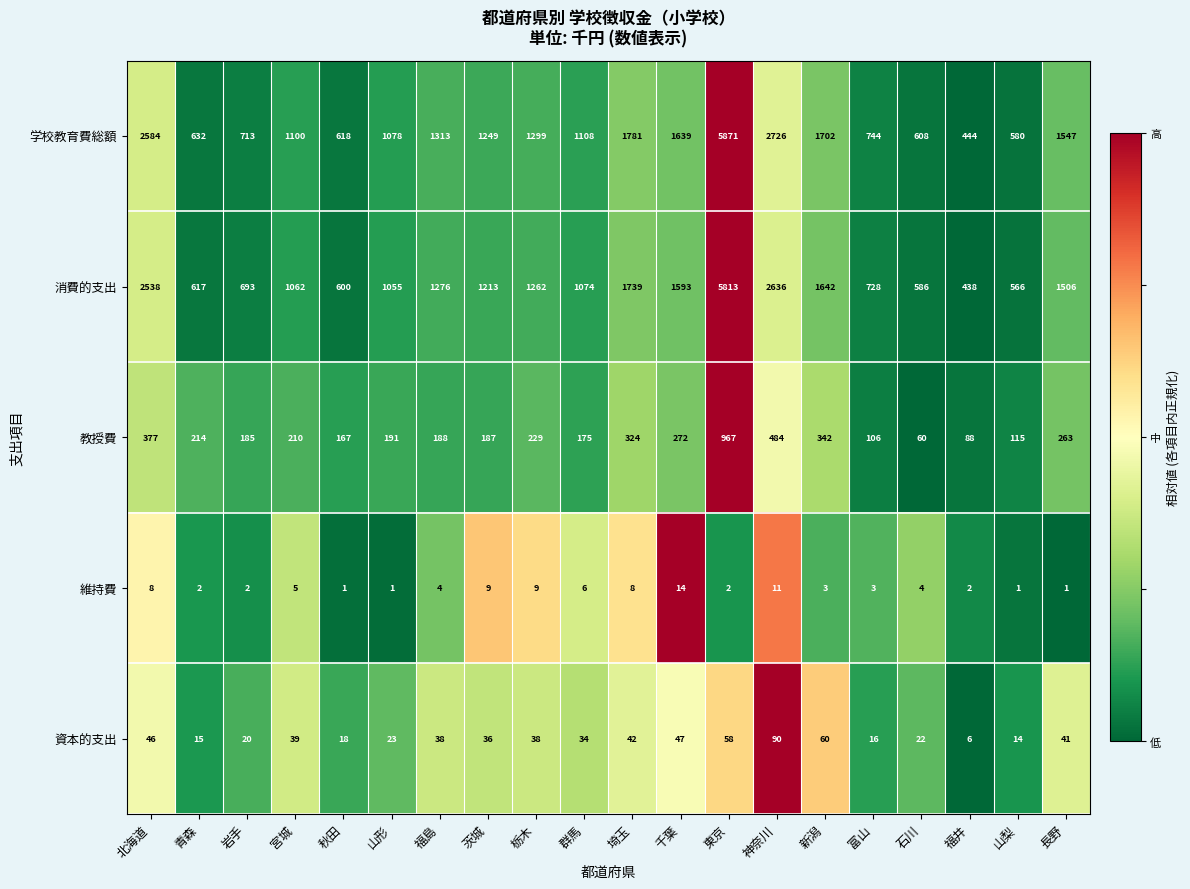

What is the total value across all series at 青森?

1480